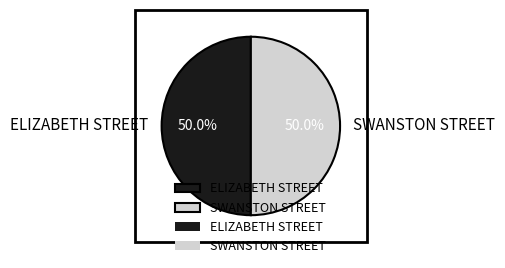

What percentage is the SWANSTON STREET slice, to the nearest percent?

50%